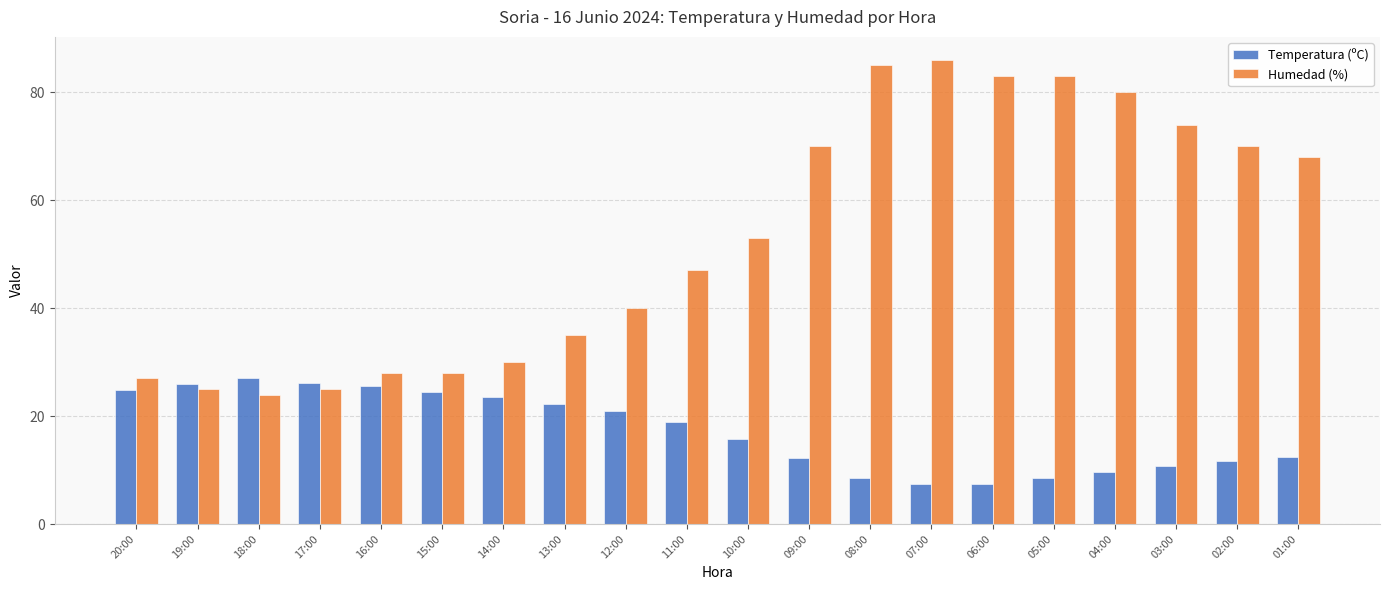

What is the label of the 15th bar from the right?

15:00